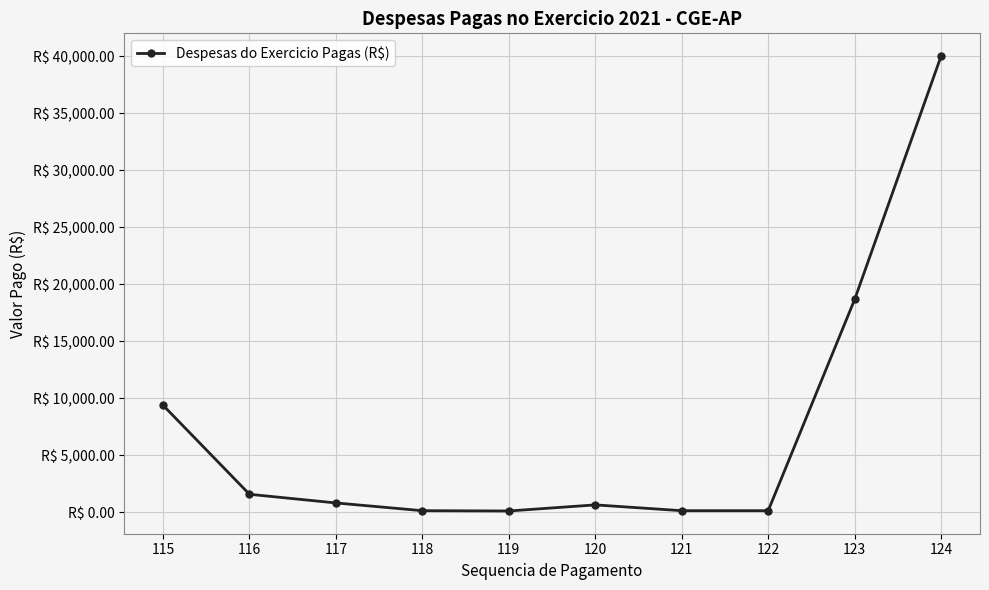

At which label does the data first exceed 833?

115